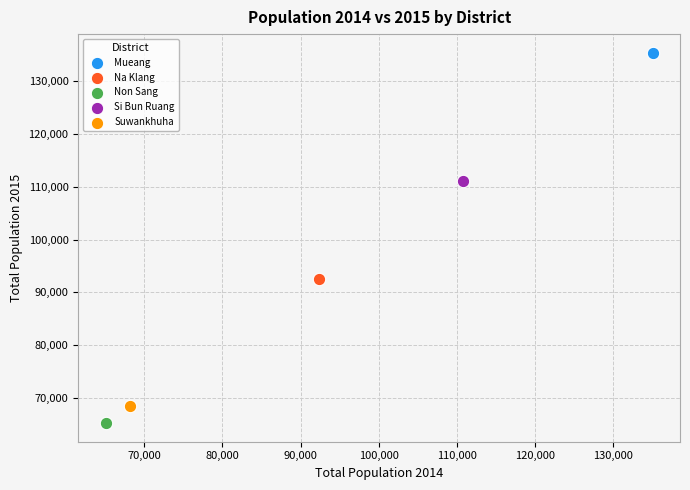

Which series contains the highest Y value?

Mueang